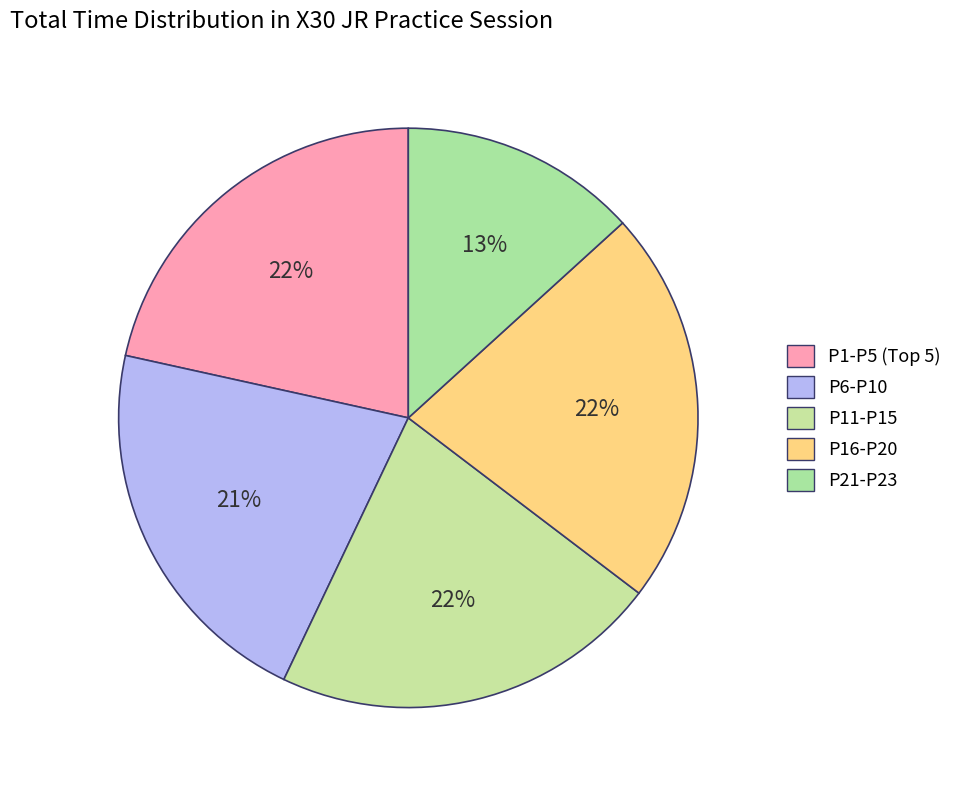

How many segments does this pie chart have?

5